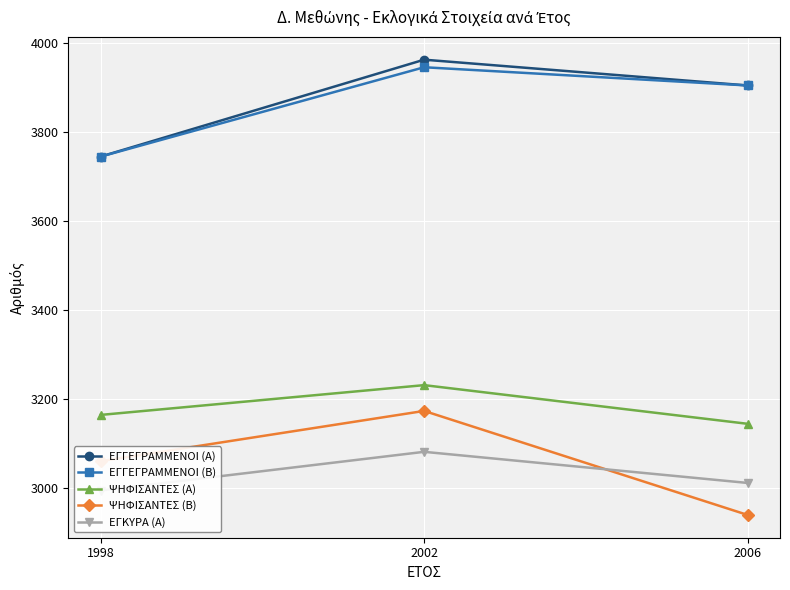

What is the average value of the ΕΓΓΕΓΡΑΜΜΕΝΟΙ (Α) series?

3871